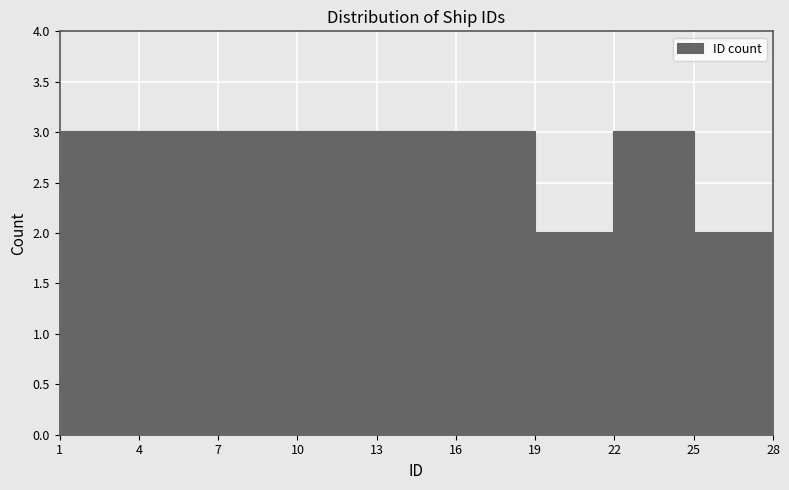

Reading left to right, transcribe this chart: for each bar, give the range it covers on the x-axis and its height. The values are not printed on the chart, so give them approximately, as read against the axis.

1 to 4: 3
4 to 7: 3
7 to 10: 3
10 to 13: 3
13 to 16: 3
16 to 19: 3
19 to 22: 2
22 to 25: 3
25 to 28: 2